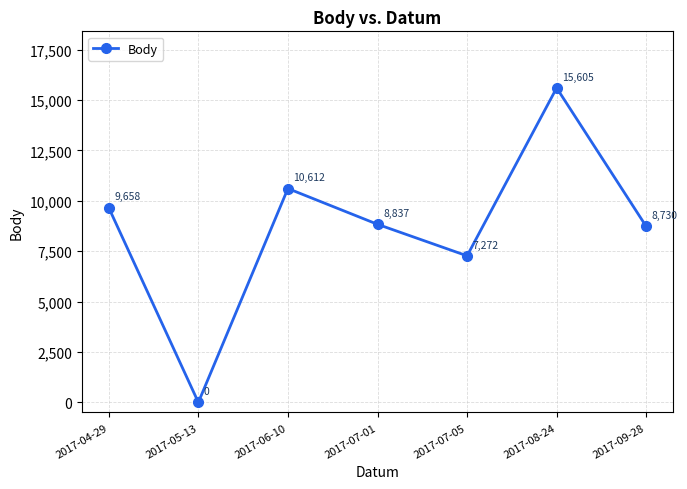

What is the greatest value displayed?

15605